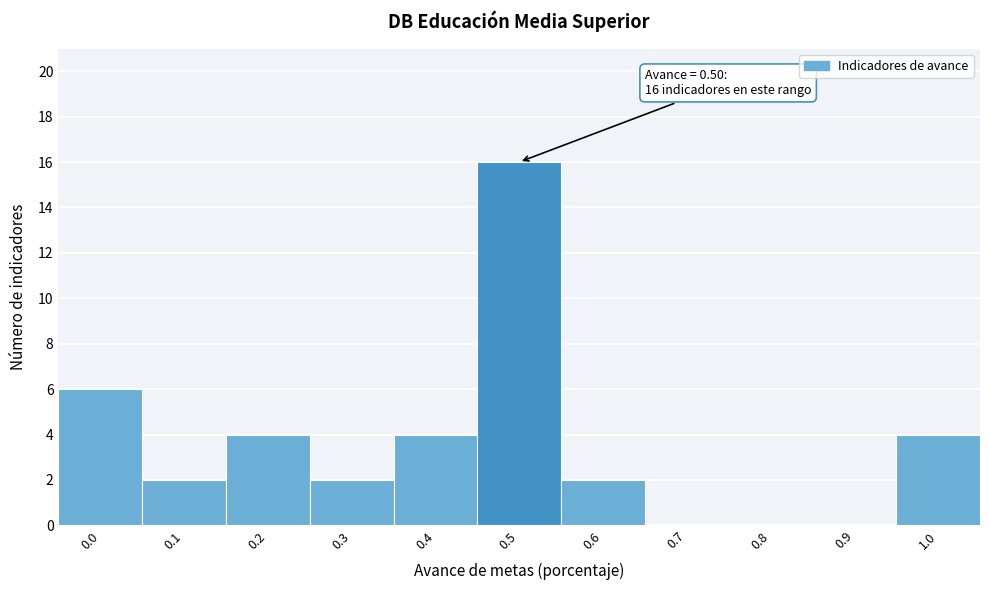

Reading left to right, transcribe all the data shown in this chart.

0.0=6	0.1=2	0.2=4	0.3=2	0.4=4	0.5=16	0.6=2	0.7=0	0.8=0	0.9=0	1.0=4